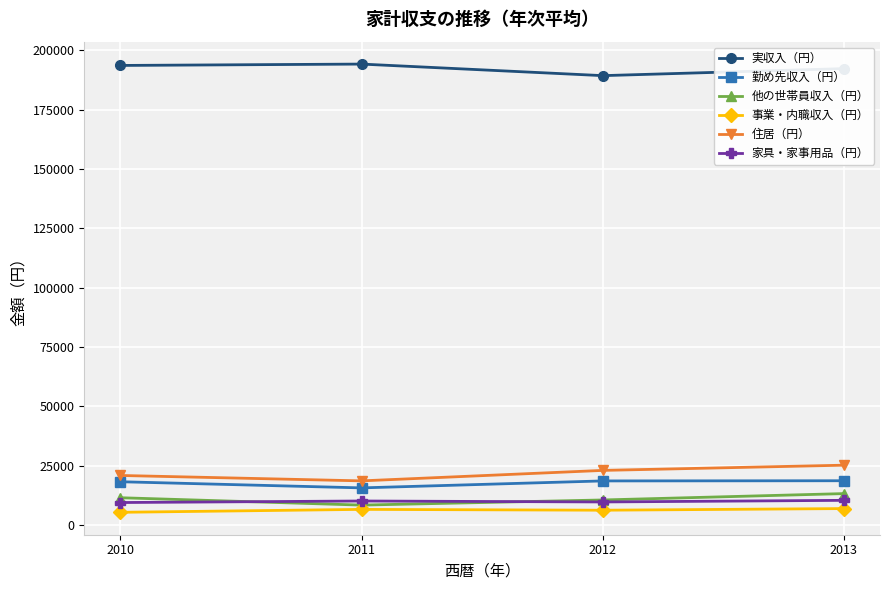

The 勤め先収入（円） series shows 7276 at 2011. True or false?

False